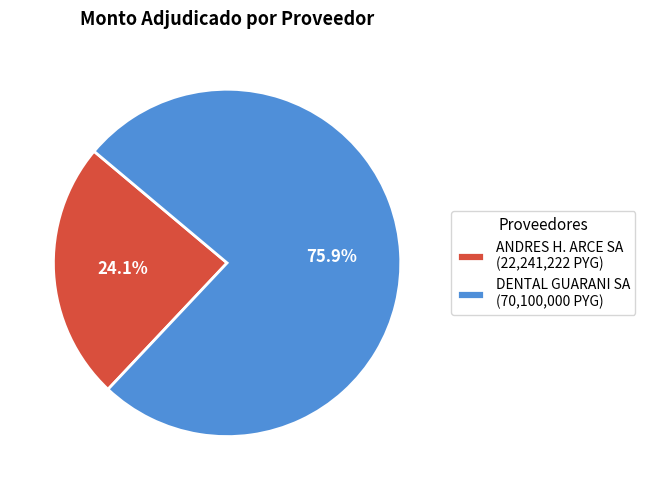

What portion of the pie excludes DENTAL GUARANI SA?

24.1%